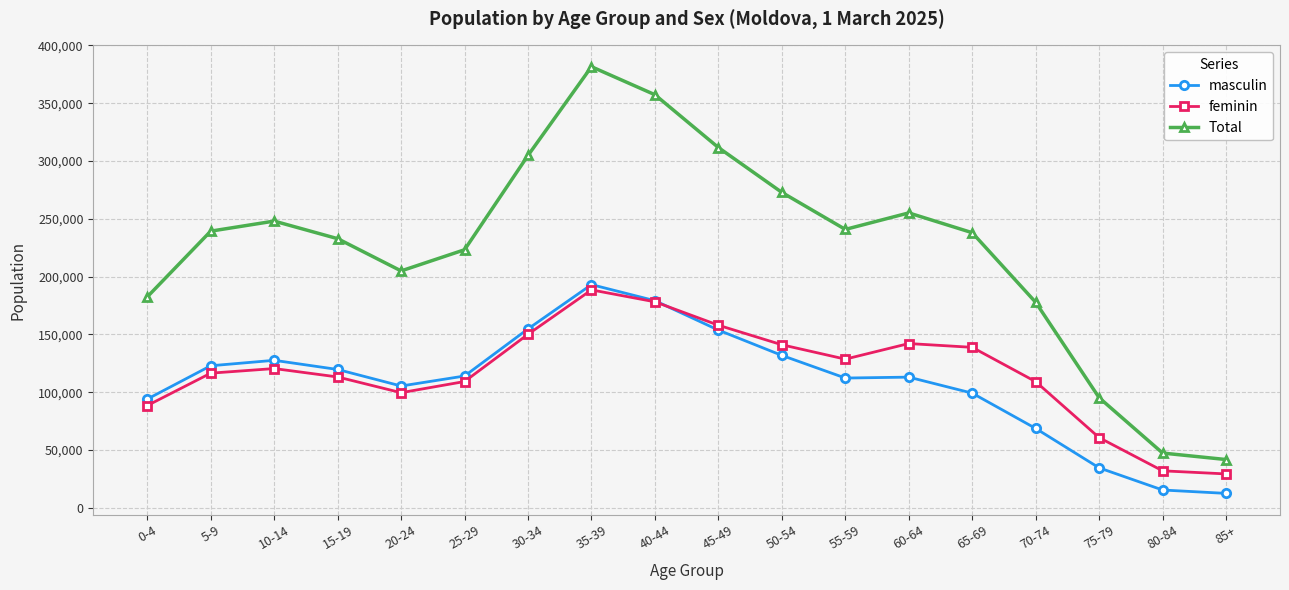

What position from the left is 65-69?

14